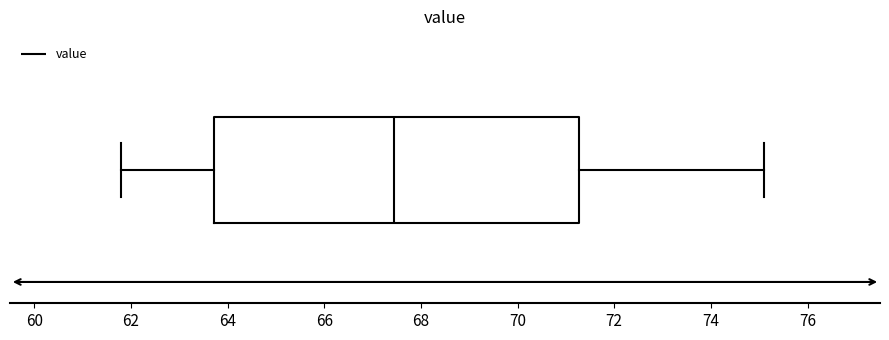

Read this box plot against the x-axis: the position of the median line, the range covered by the box, and the ends of both whiskers. The values are not printed on the chart, so give them approximately, as read against the axis.

median 67.4, box 63.8 to 71.2, whiskers 61.8 to 75.2